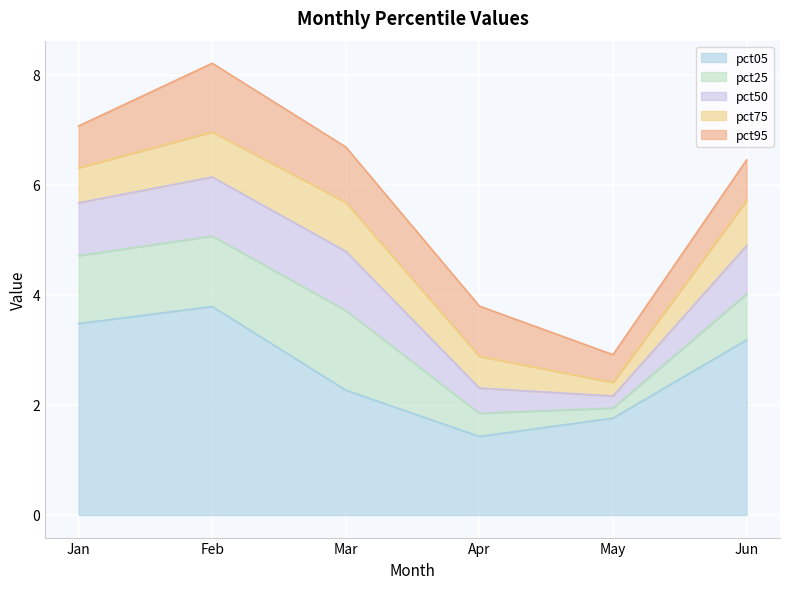

True or false: pct95 and pct05 intersect in this chart.

False